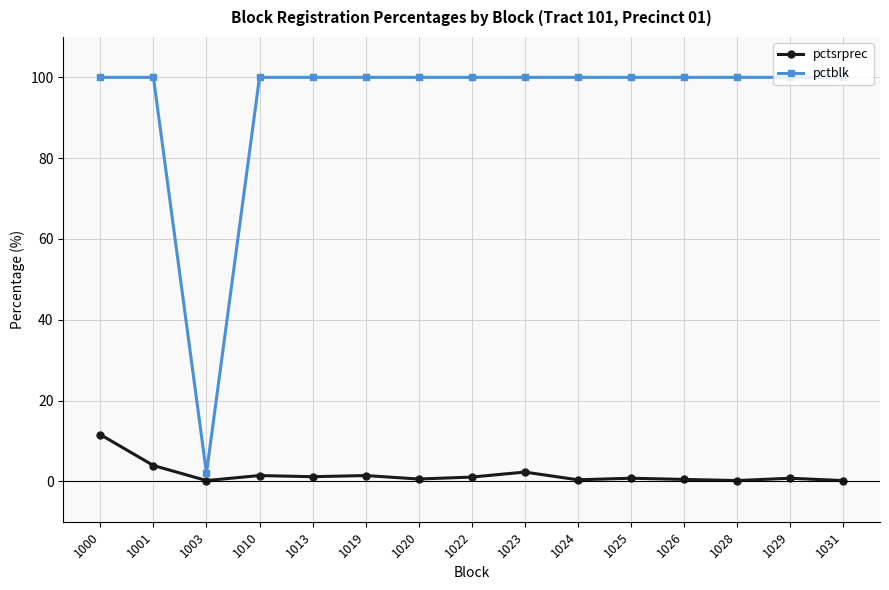

Rank the series at 1022 from lowest to highest value.

pctsrprec, pctblk